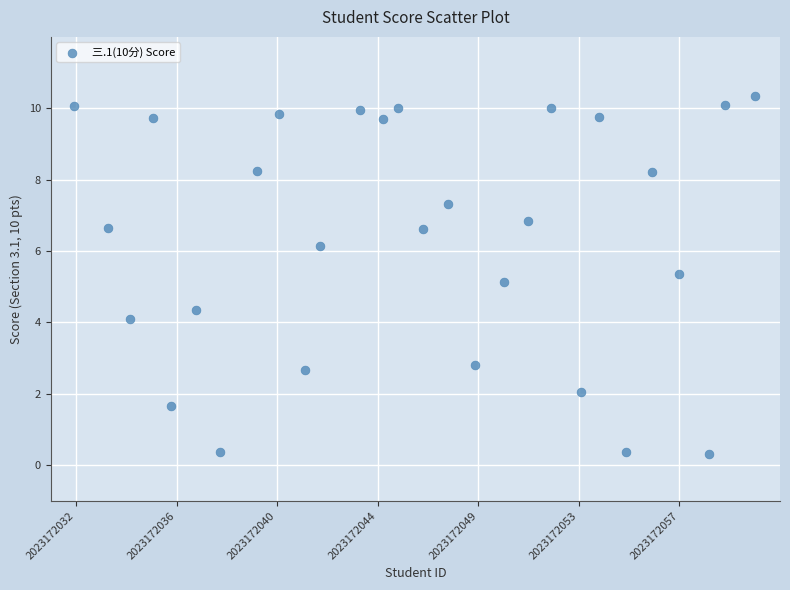

What Y value in the scatter plot is closest to 5?

5.1